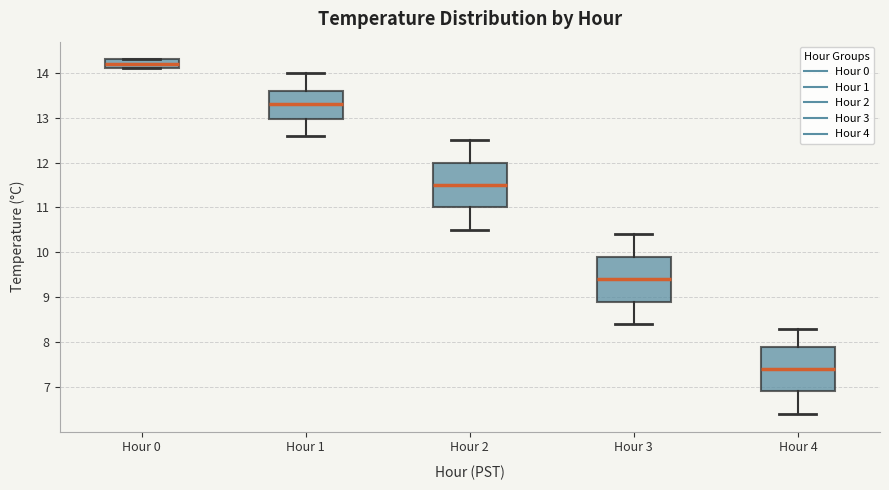

Where does the median line of the box for Hour 0 sit on the y-axis? The values are not printed on the chart, so give them approximately, as read against the axis.

14.2